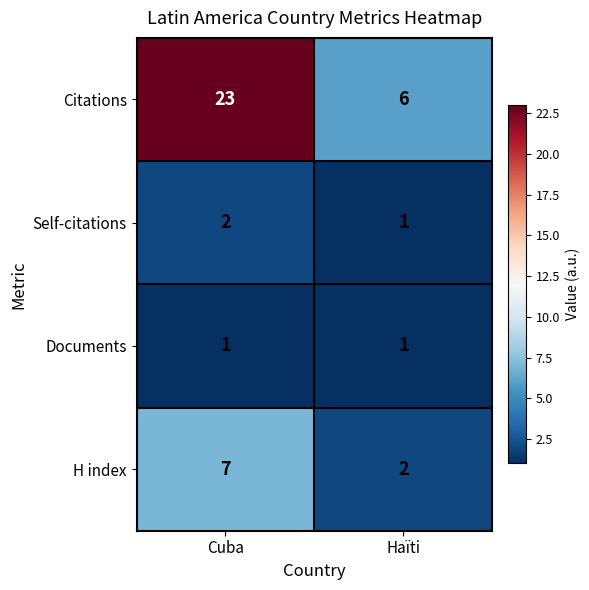

What is the difference between the highest and lowest values at Cuba?

22